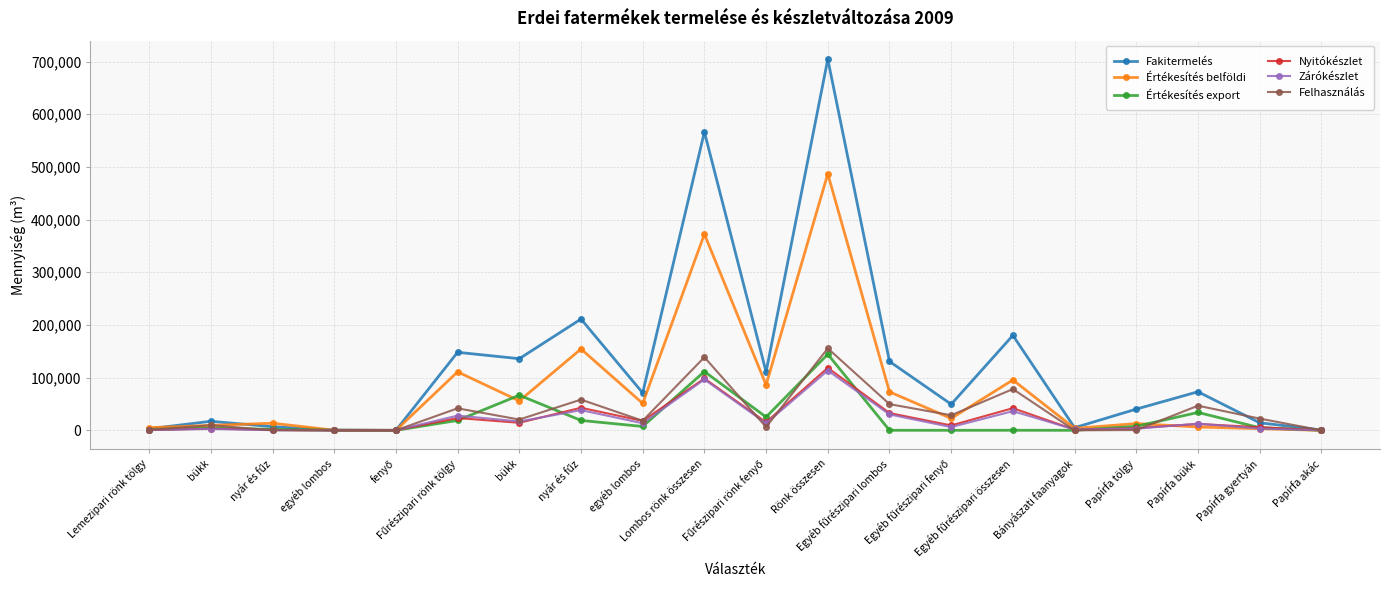

At which category does the chart reach its minimum across all series?

fenyő